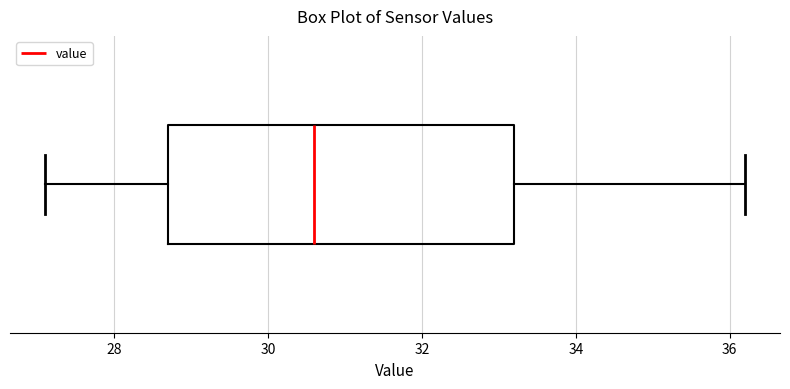

Read this box plot against the x-axis: the position of the median line, the range covered by the box, and the ends of both whiskers. The values are not printed on the chart, so give them approximately, as read against the axis.

median 30.6, box 28.8 to 33.2, whiskers 27.2 to 36.2